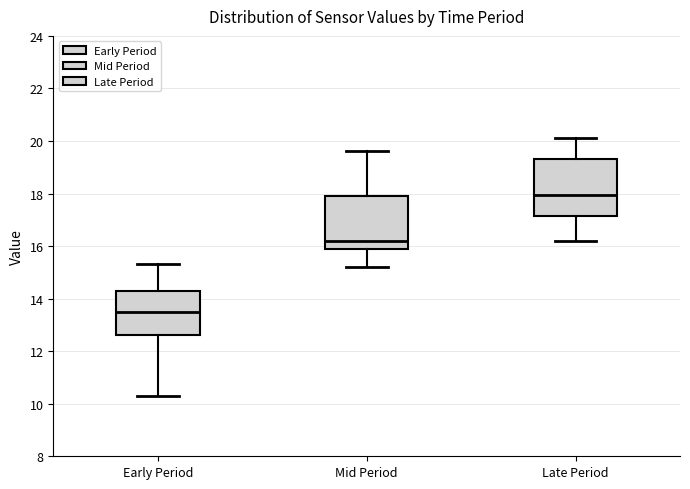

Where does the upper whisker of the box for Mid Period end on the y-axis? The values are not printed on the chart, so give them approximately, as read against the axis.

19.6